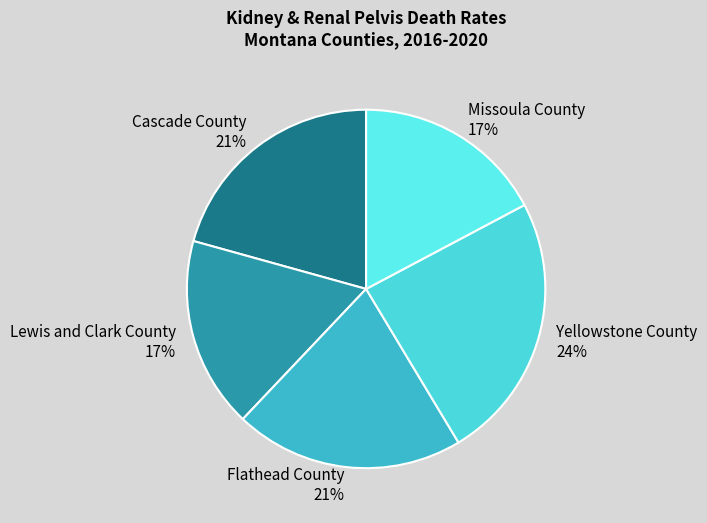

What is the largest slice in the pie chart?

Yellowstone County